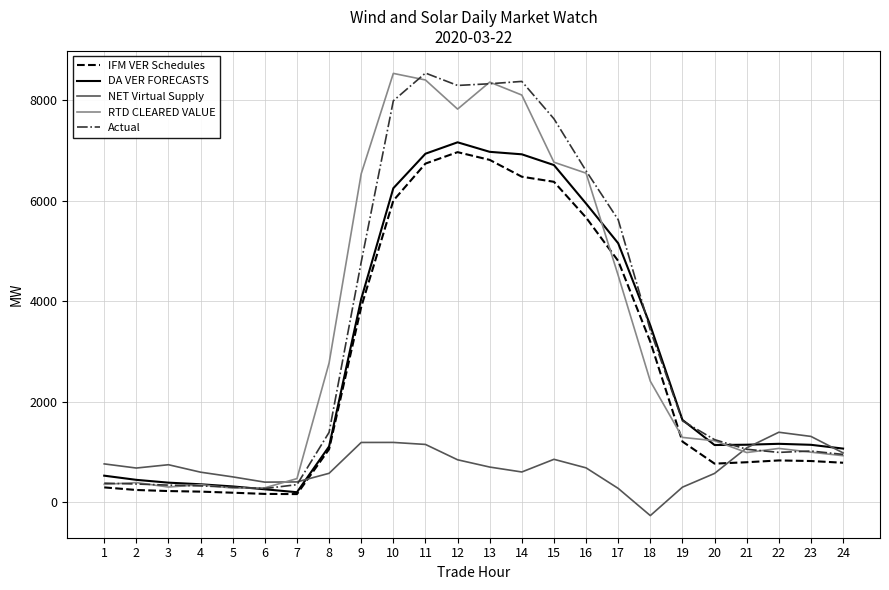

True or false: IFM VER Schedules and Actual intersect in this chart.

False